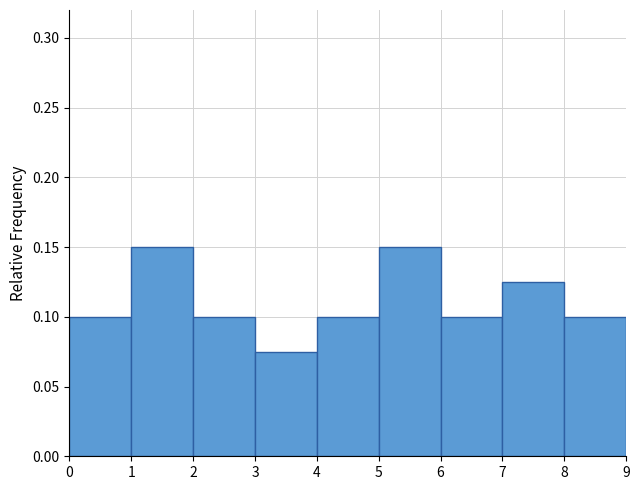

Reading left to right, list every bar in this chart as the range it spans on the x-axis followed by its height. The values are not printed on the chart, so give them approximately, as read against the axis.

0 to 1: 0.100
1 to 2: 0.150
2 to 3: 0.100
3 to 4: 0.075
4 to 5: 0.100
5 to 6: 0.150
6 to 7: 0.100
7 to 8: 0.125
8 to 9: 0.100